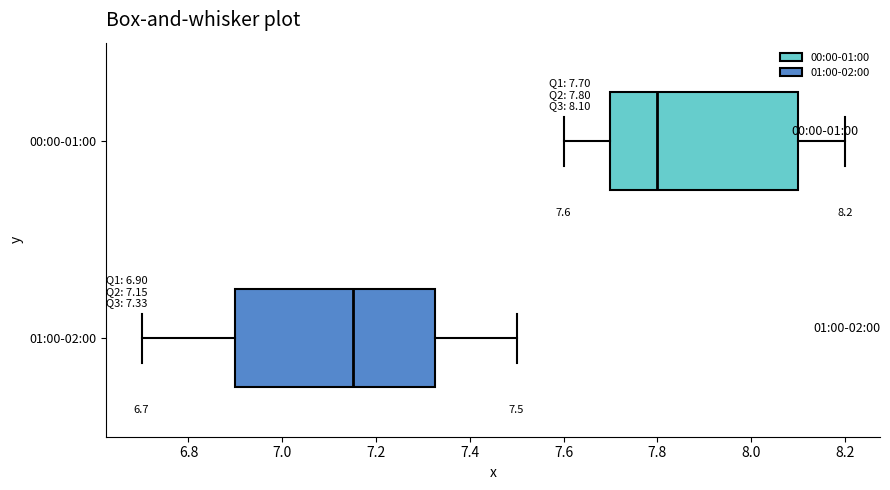

Which box is the widest, from its left edge to its right edge?

01:00-02:00